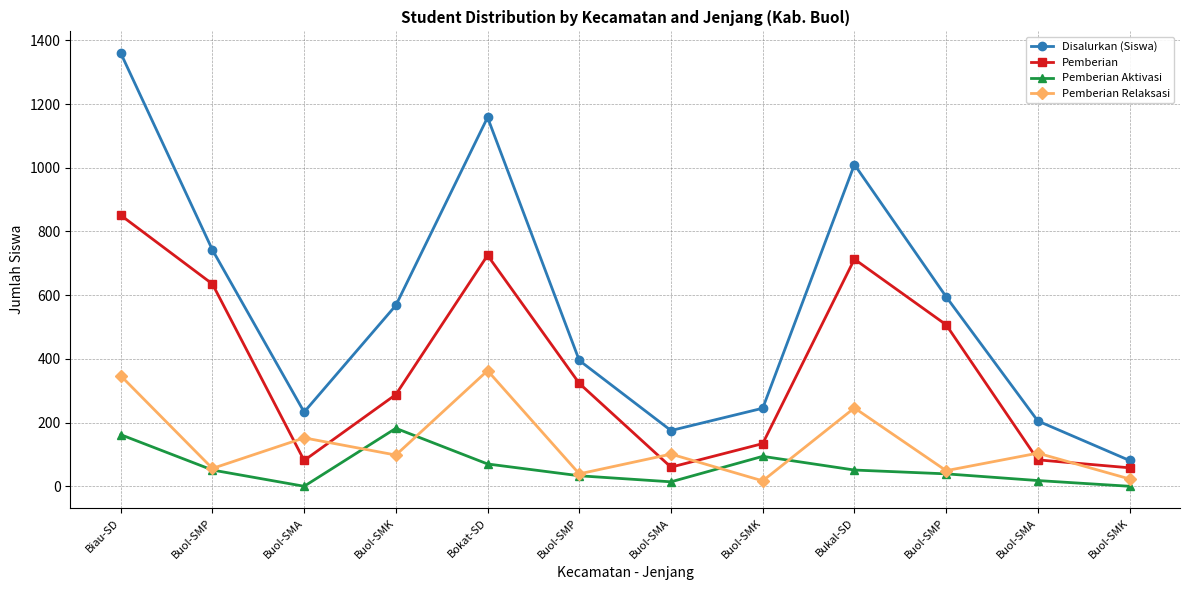

At how many categories does at least one series exceed 402?

6